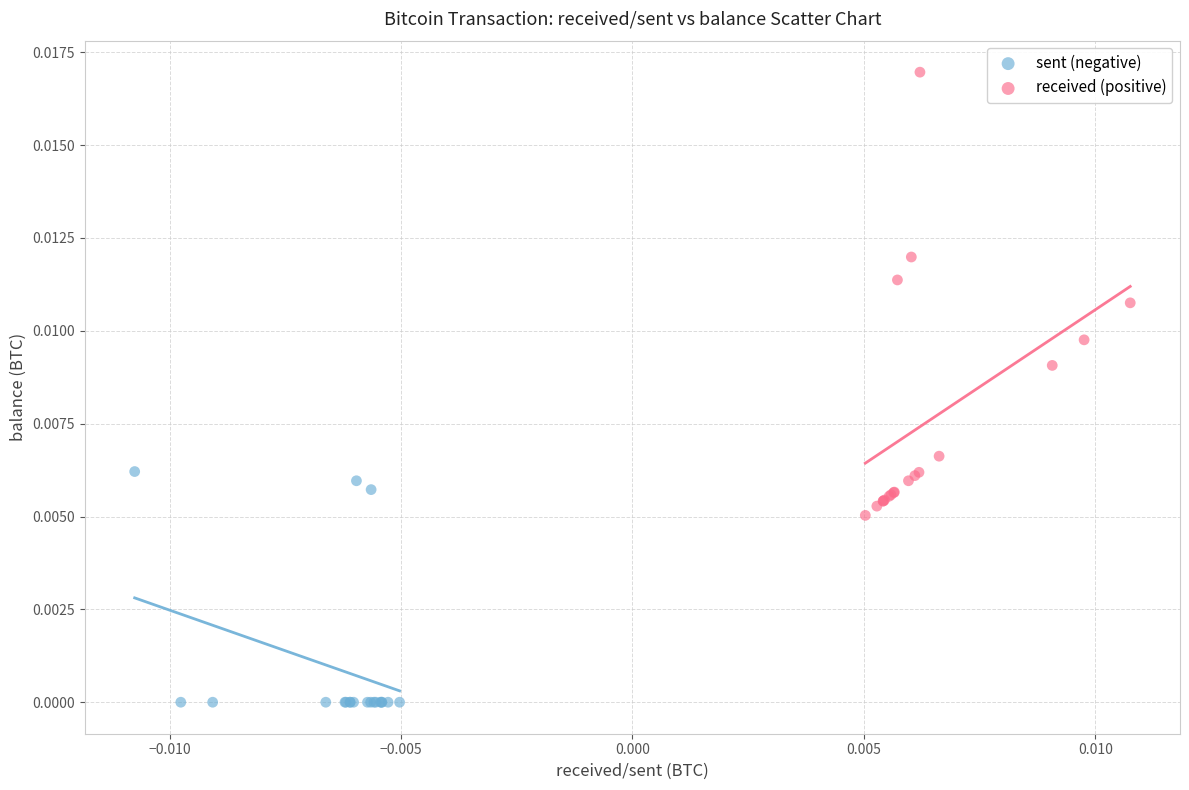

Which series has the widest spread of Y values?

received (positive)